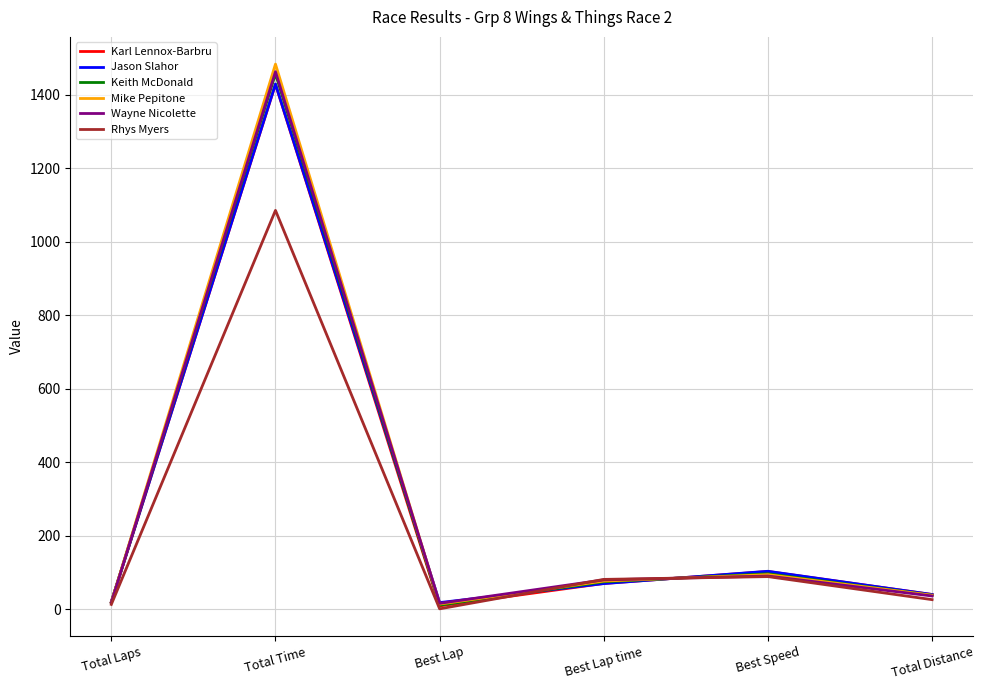

The value of Karl Lennox-Barbru at Total Time is 1428.6. True or false?

True